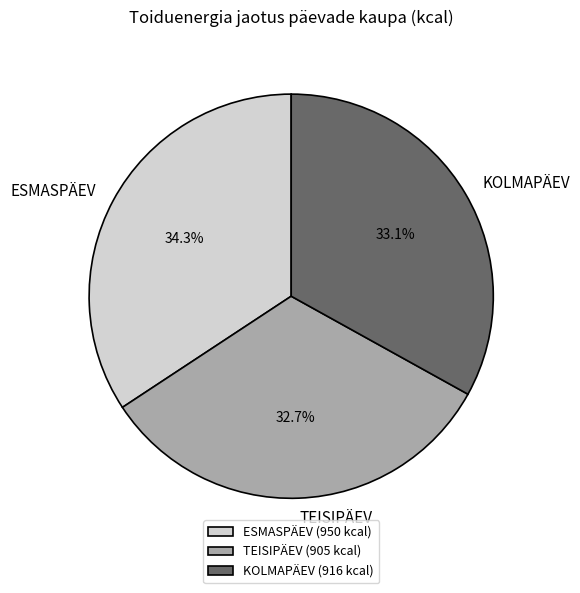

What portion of the pie excludes ESMASPÄEV?

65.7%